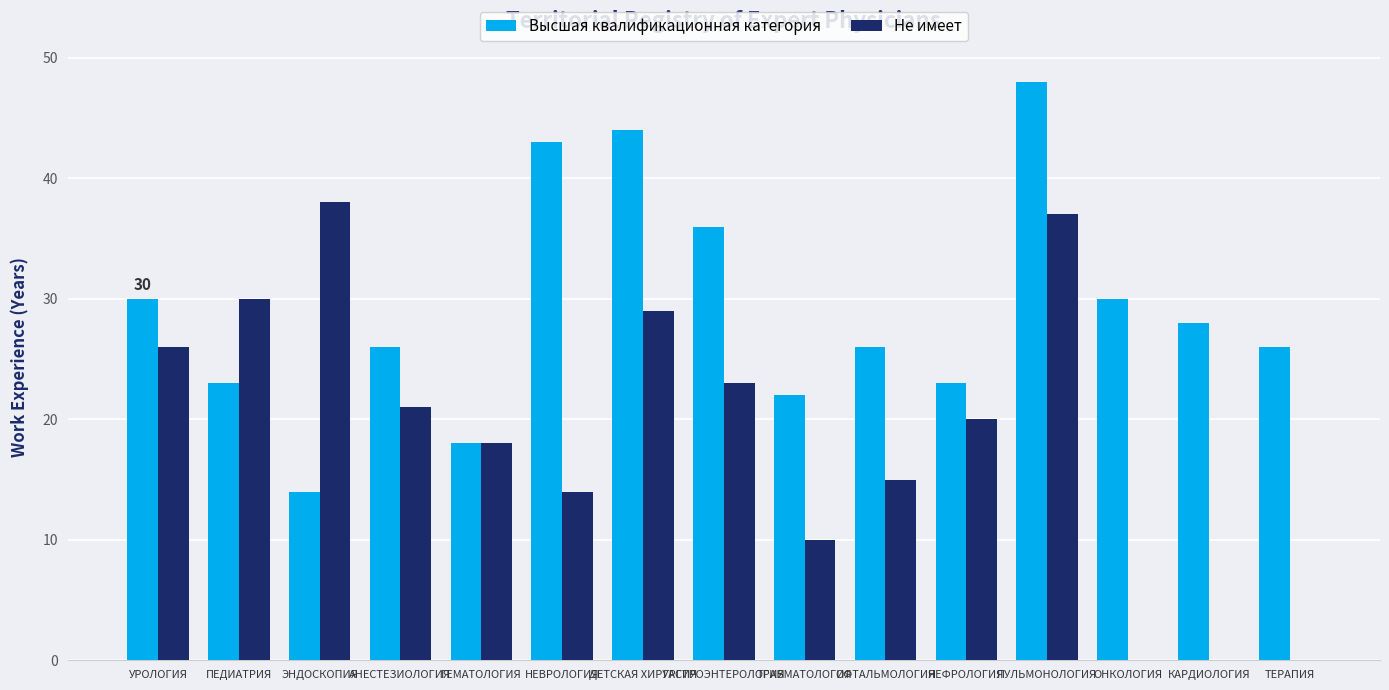

What is the average value of the Не имеет series?

19